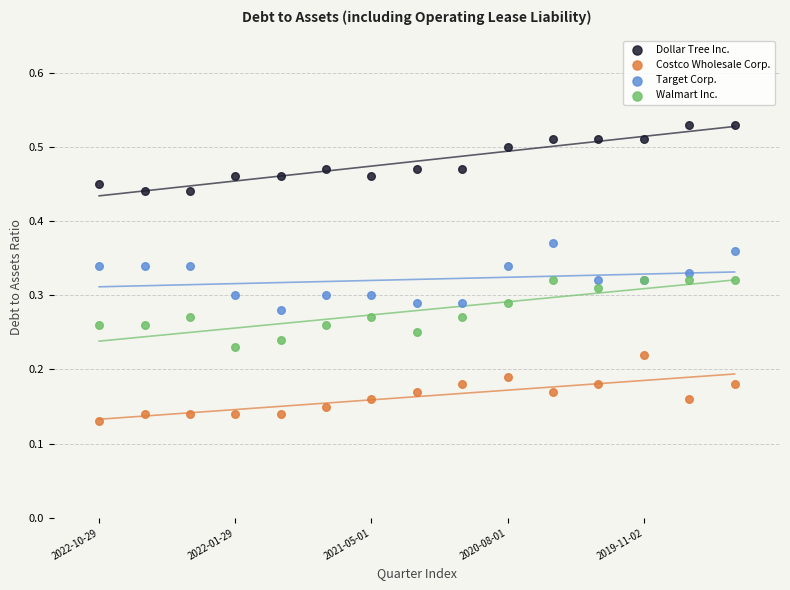

What are all the series names shown in the legend?

Dollar Tree Inc., Costco Wholesale Corp., Target Corp., Walmart Inc.